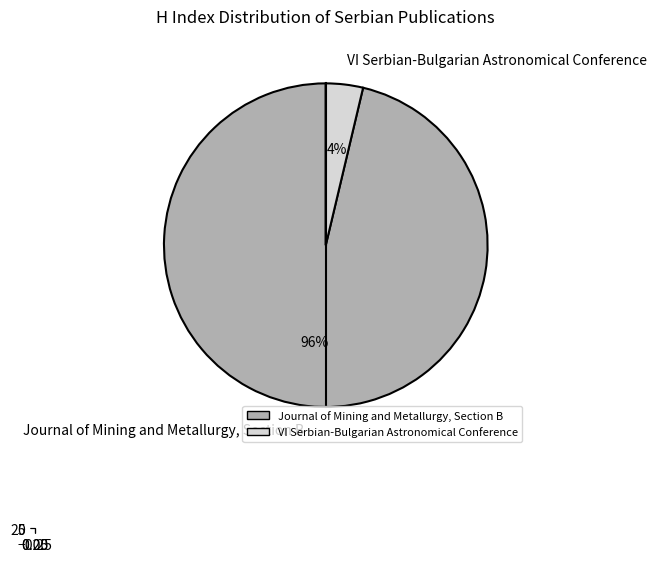

Combined, do Journal of Mining and Metallurgy, Section B and VI Serbian-Bulgarian Astronomical Conference account for over 50%?

Yes